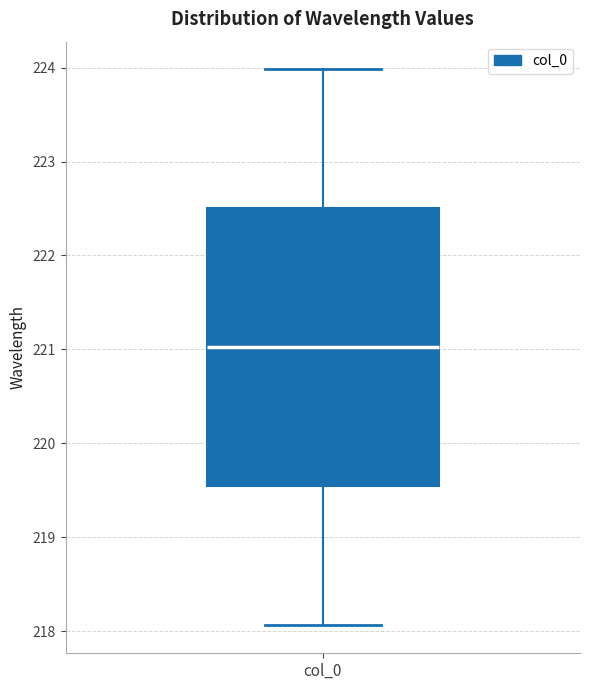

Where is the lower edge of the box for col_0 on the y-axis? The values are not printed on the chart, so give them approximately, as read against the axis.

219.5